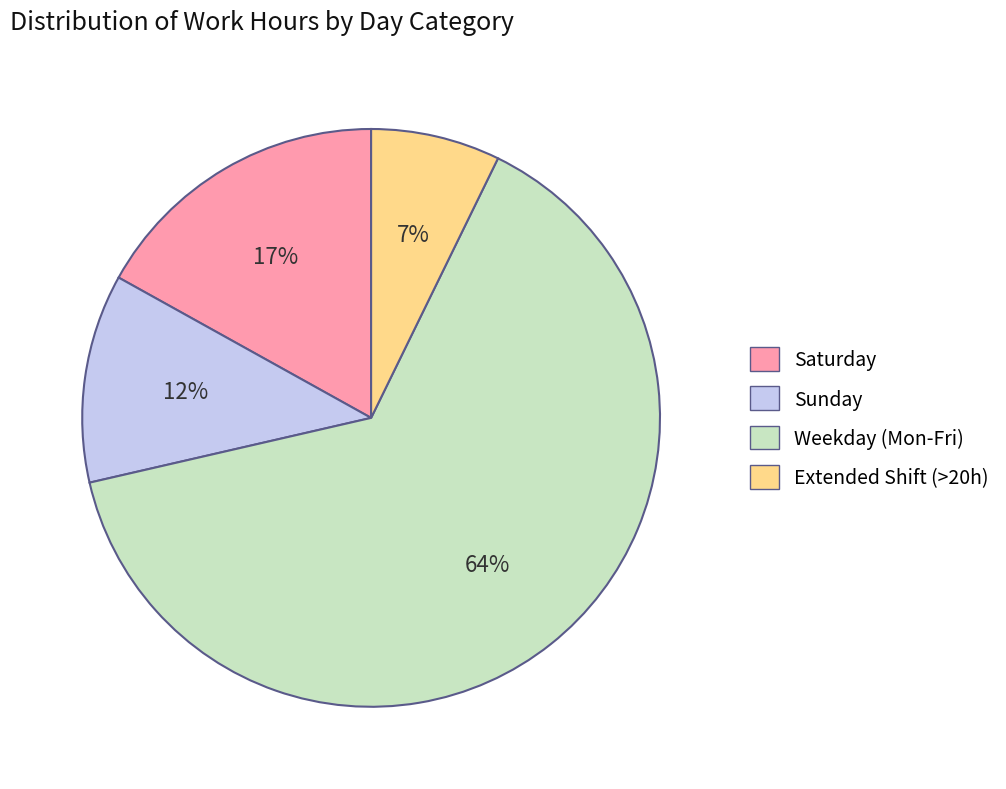

Rank the categories by value from lowest to highest.

Extended Shift (>20h), Sunday, Saturday, Weekday (Mon-Fri)